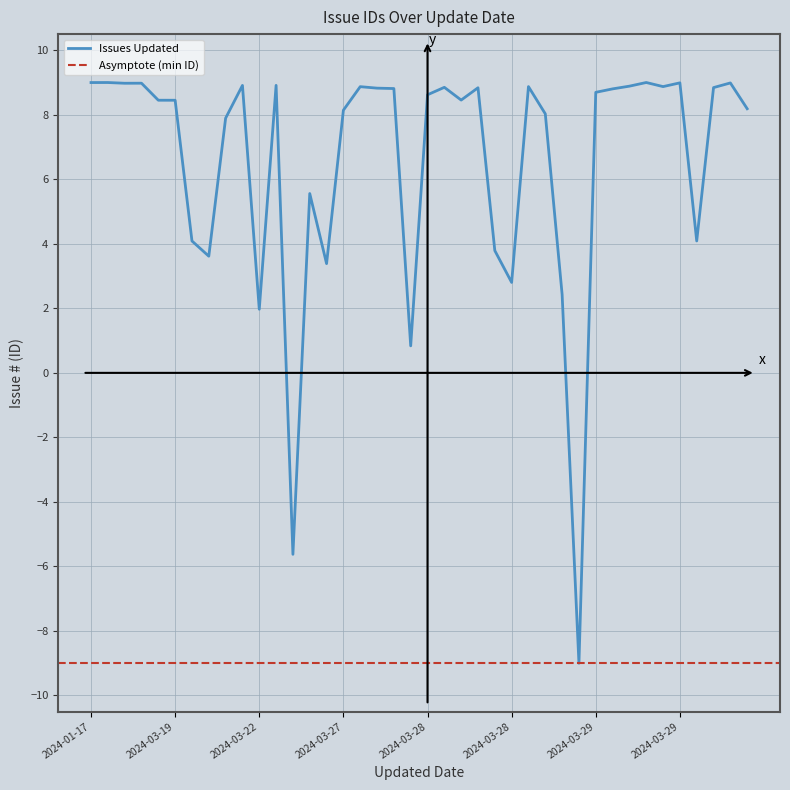

Does the chart have visible grid lines?

Yes